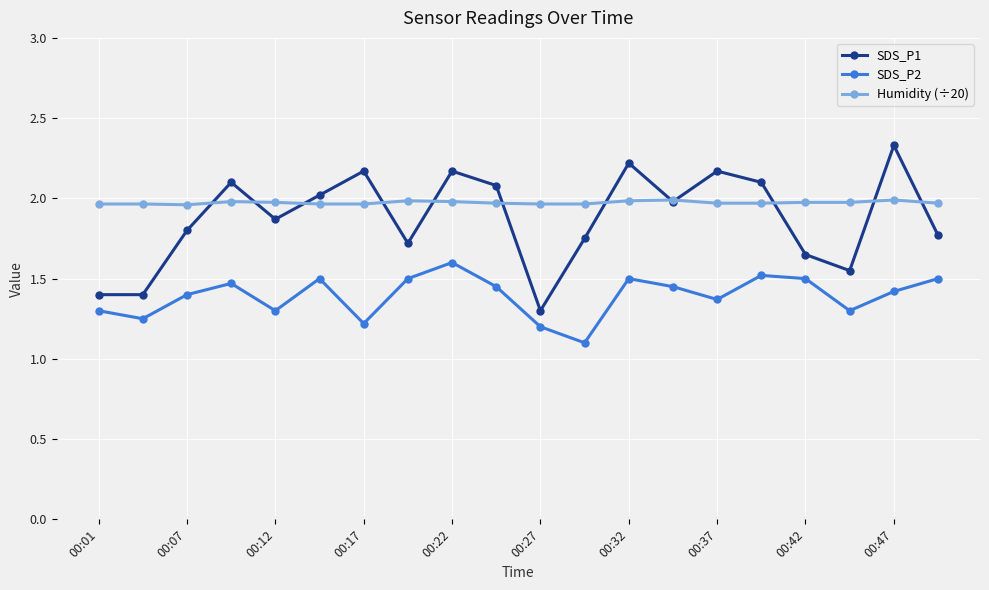

Which series has the largest range (max minus min)?

SDS_P1